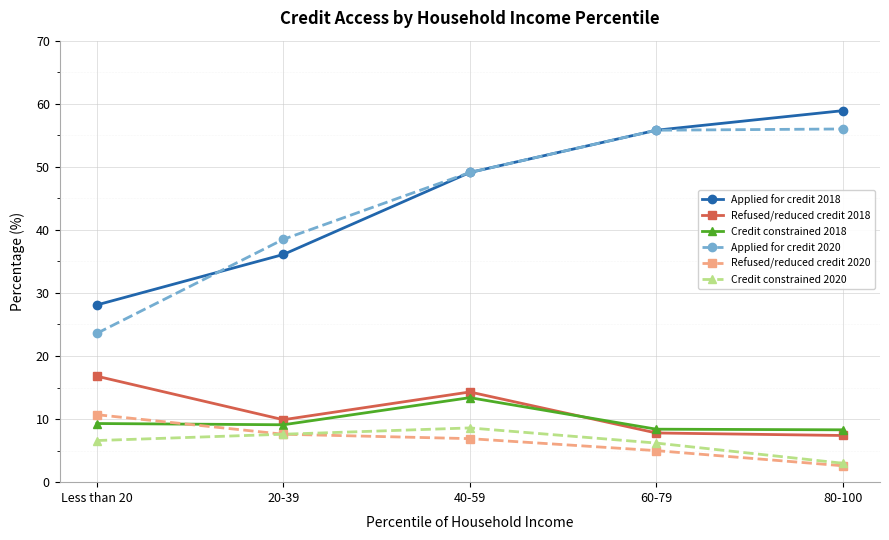

The value of Credit constrained 2018 at 40-59 is 6.4. True or false?

False